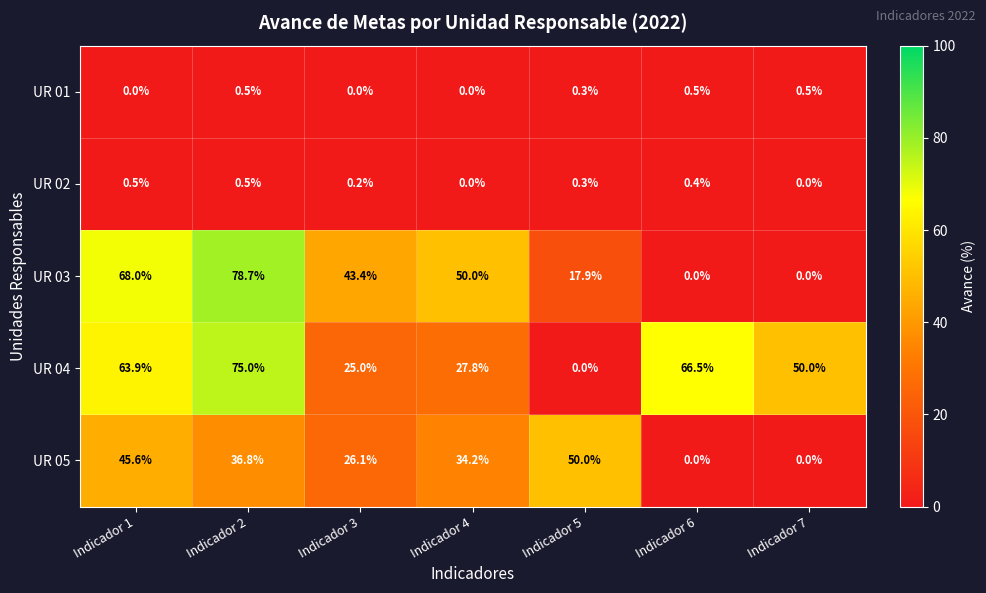

How many data points does each series have?

7